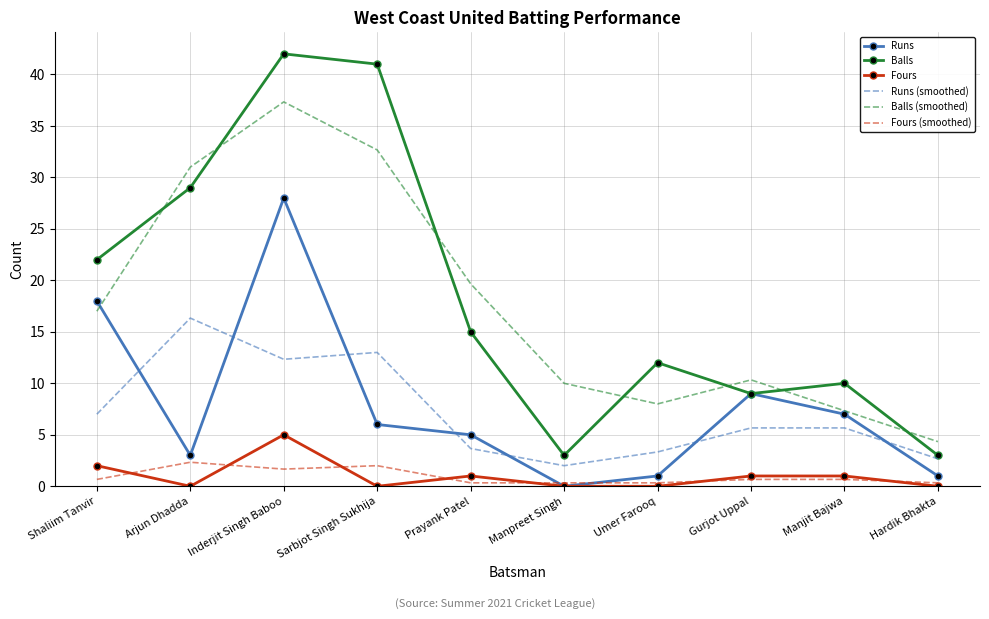

What are all the series names shown in the legend?

Runs, Balls, Fours, Runs (smoothed), Balls (smoothed), Fours (smoothed)